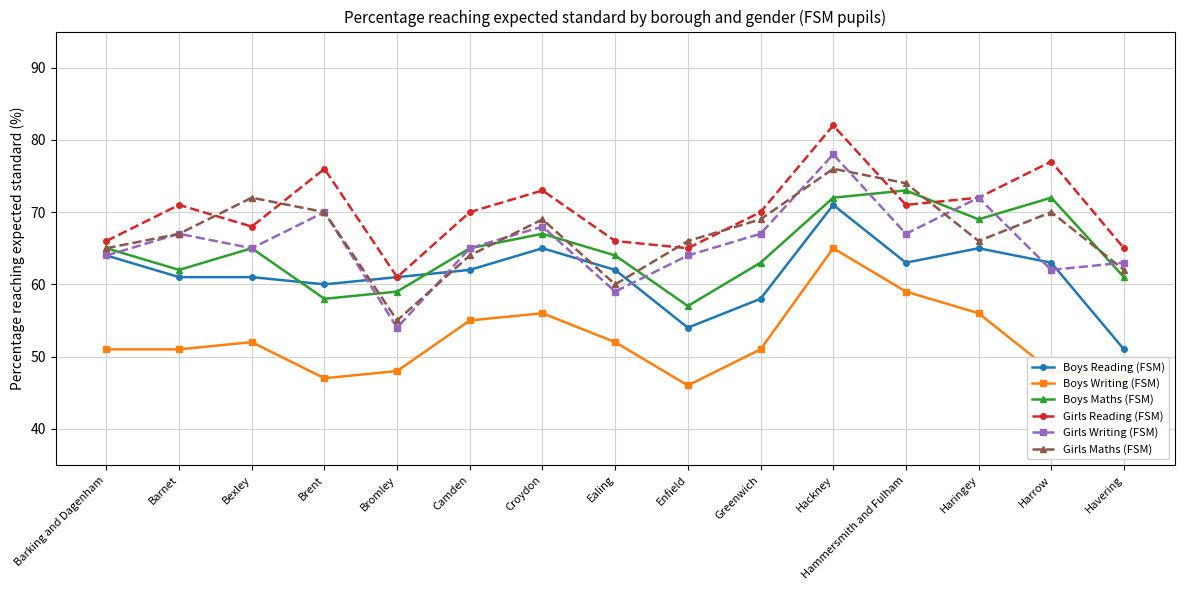

How many times do Girls Reading (FSM) and Boys Maths (FSM) cross each other?

2